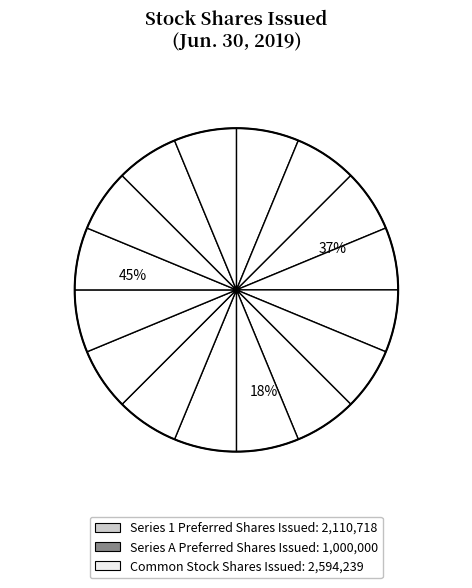

How many slices are in this pie chart?

3